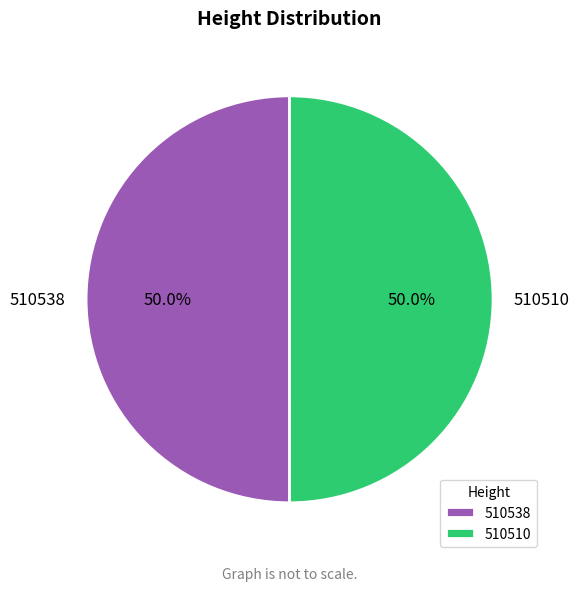

Approximately how many times larger is the value at 510538 compared to 510510?

1.0